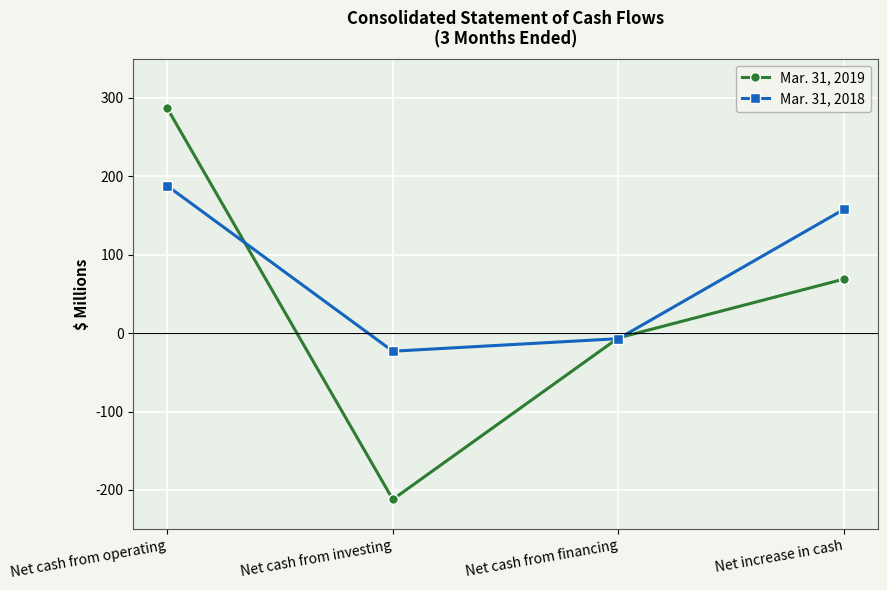

What position from the right is Net increase in cash?

1